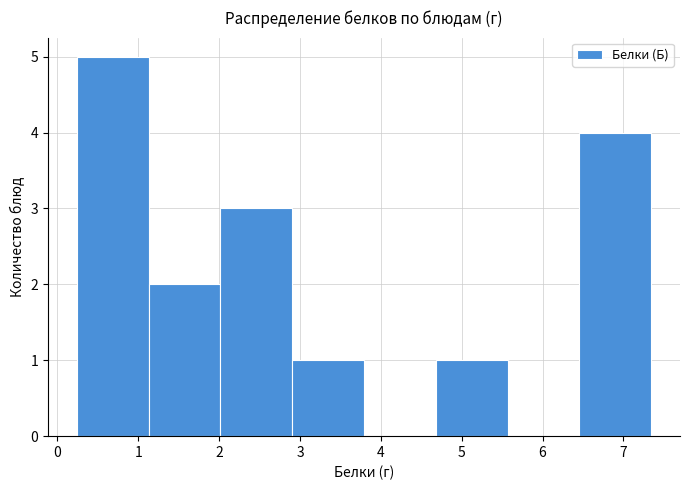

What is the height of the bar covering 2.9 to 3.8 on the x-axis? Neither the bar edges nor the heights are printed on the chart, so give them approximately, as read against the axes.

1